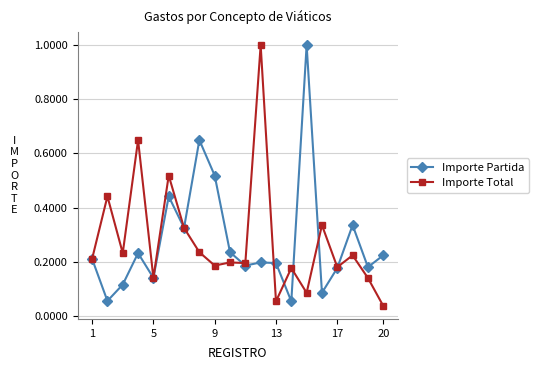

At how many categories does at least one series exceed 0?

20